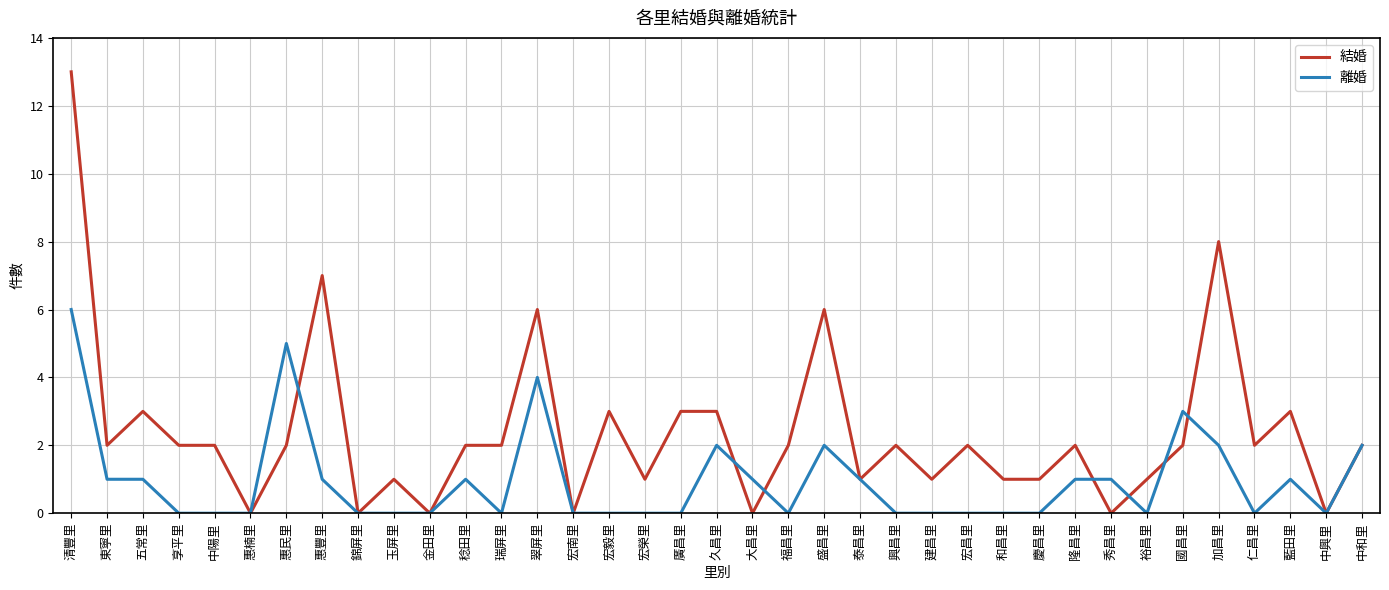

How many lines are shown in the chart?

2